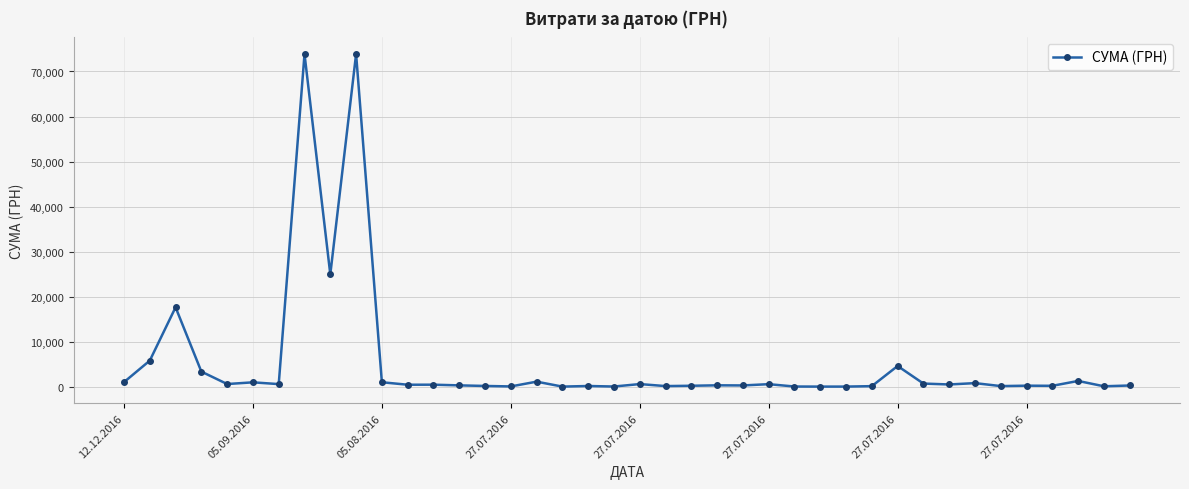

True or false: there are more than 1 points higher than both neighbors.

True